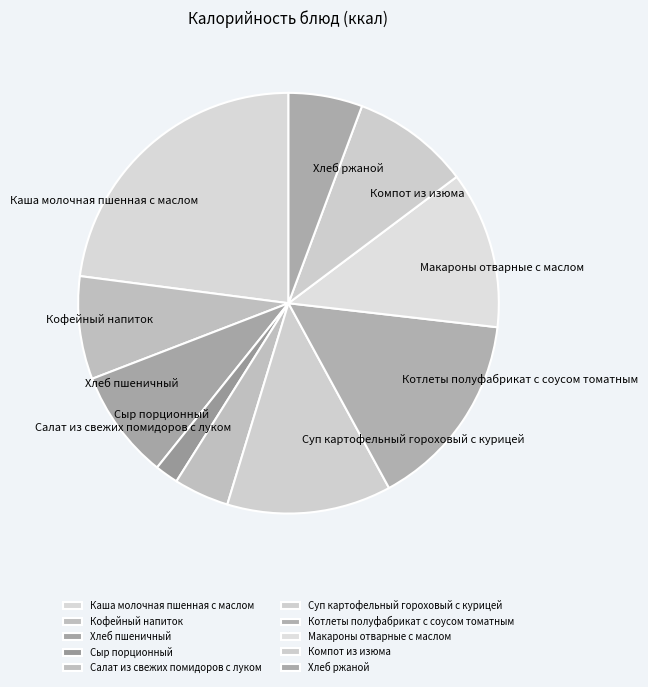

Is there any slice that represents more than half of the pie?

No